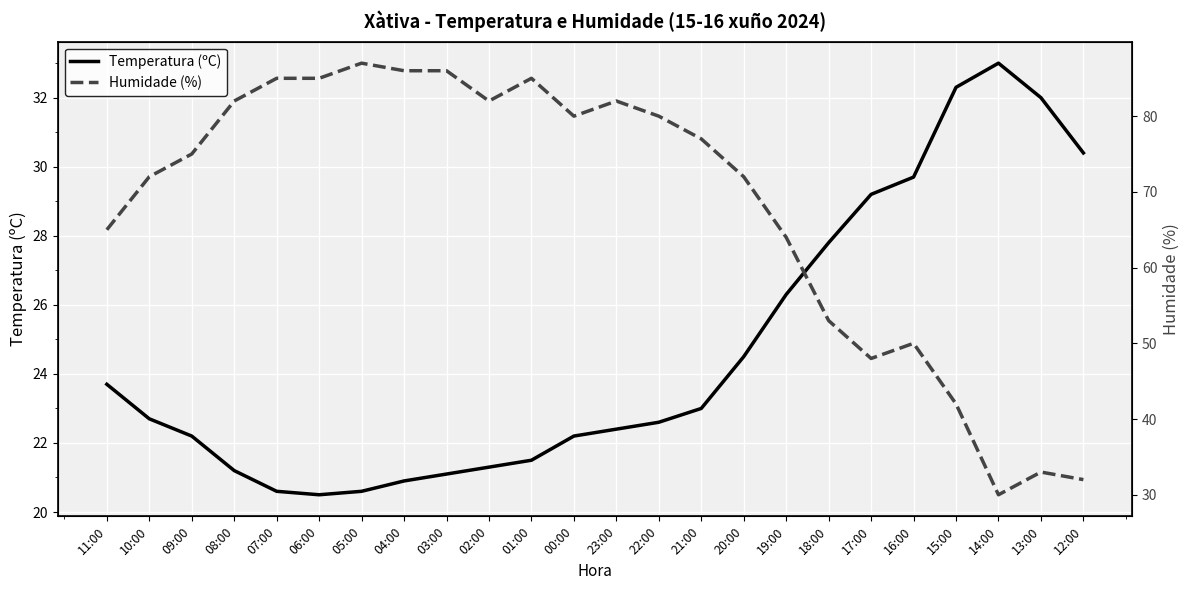

At which label does Humidade (%) reach its minimum?

14:00